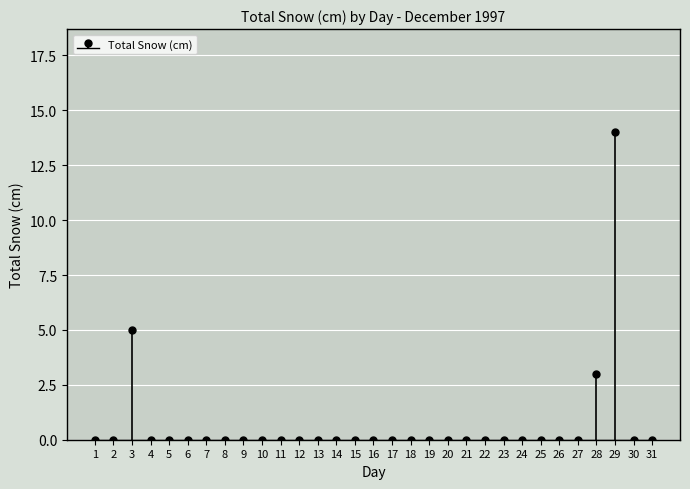

List the labels in order of value, largest first.

29, 3, 28, 1, 2, 4, 5, 6, 7, 8, 9, 10, 11, 12, 13, 14, 15, 16, 17, 18, 19, 20, 21, 22, 23, 24, 25, 26, 27, 30, 31